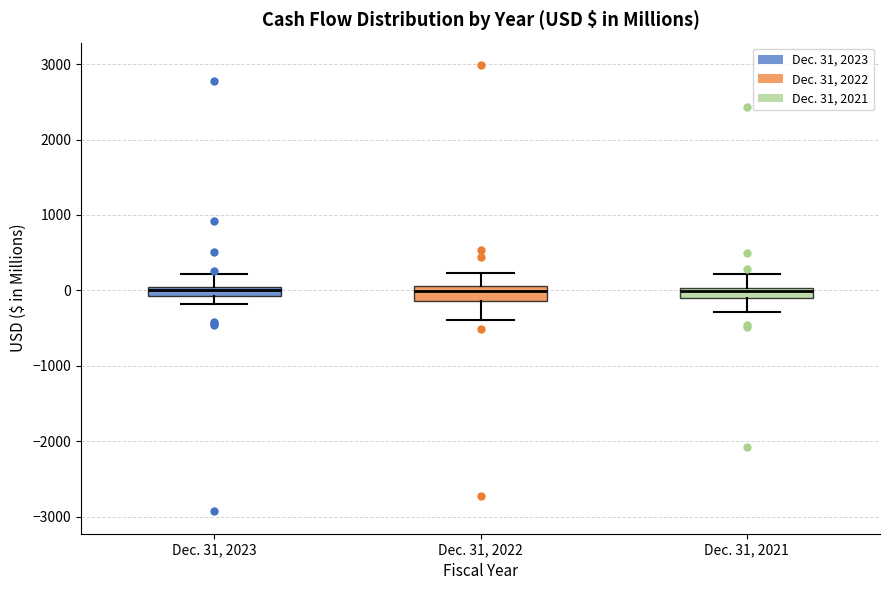

Where does the upper whisker of the box for Dec. 31, 2021 end on the y-axis? The values are not printed on the chart, so give them approximately, as read against the axis.

200